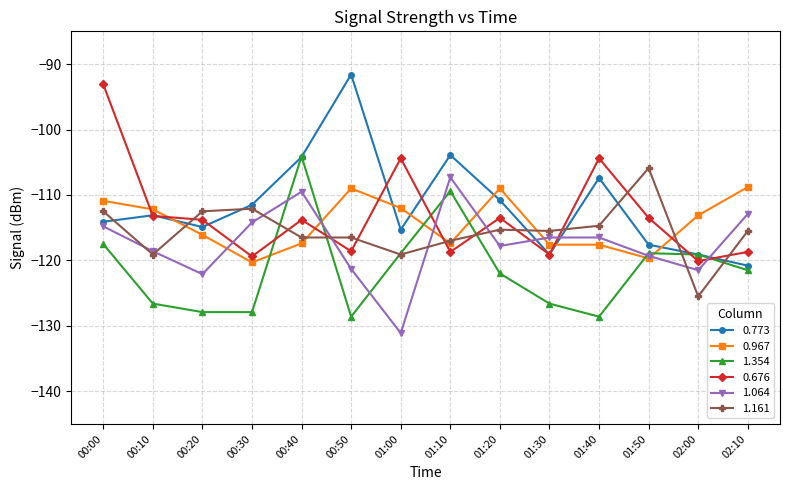

At 00:20, list the series in order from largest to smallest.

1.161, 0.676, 0.773, 0.967, 1.064, 1.354